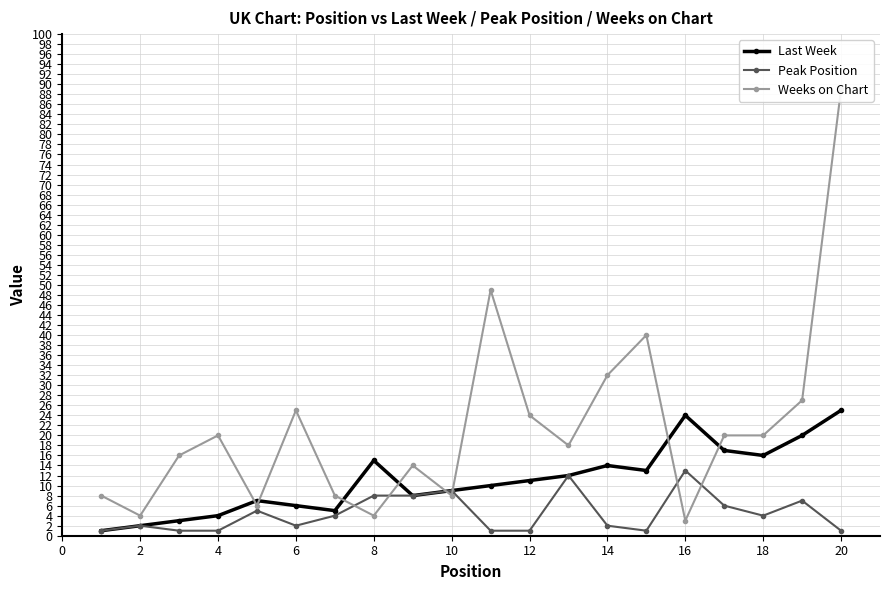

What is the highest value of the Peak Position series?

13